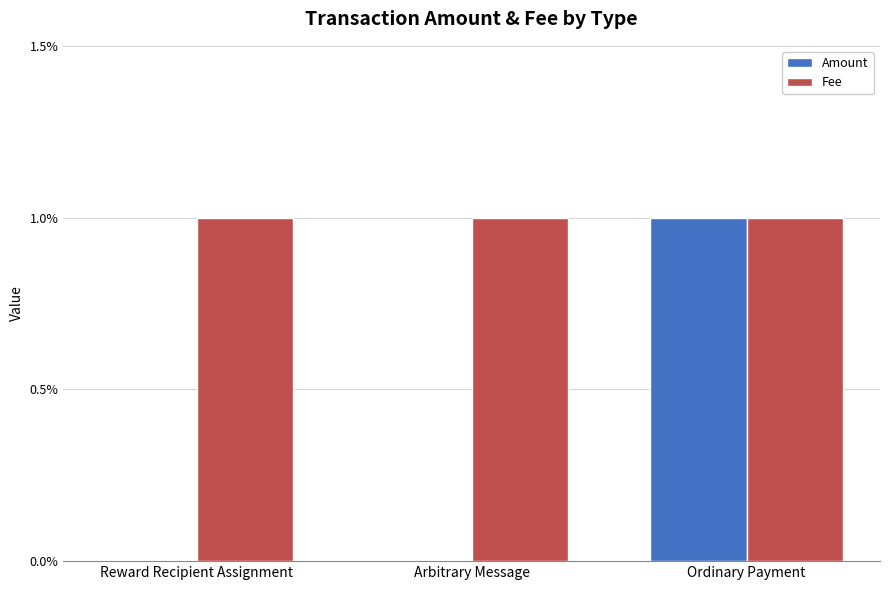

Are the bars grouped side by side (vs. stacked)?

Yes